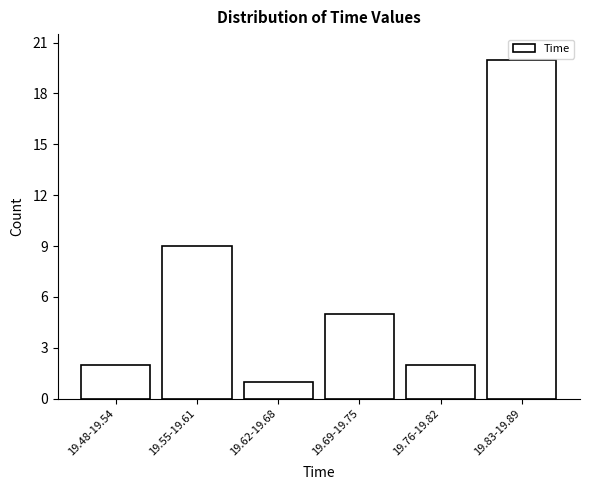

Reading right to left, what are all the values shown in this chart?

19.83-19.89=20	19.76-19.82=2	19.69-19.75=5	19.62-19.68=1	19.55-19.61=9	19.48-19.54=2